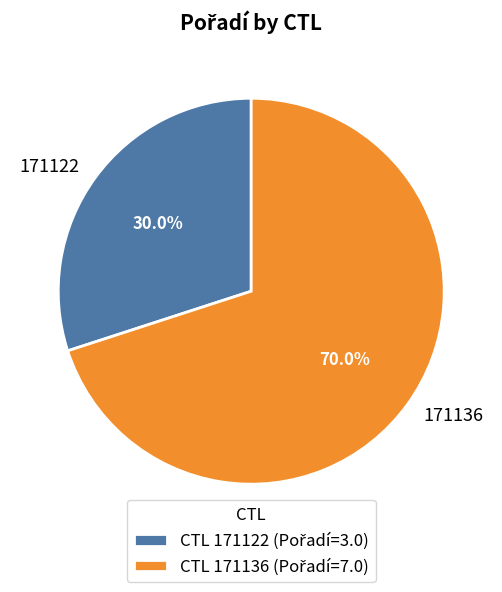

Which has a higher value, 171136 or 171122?

171136